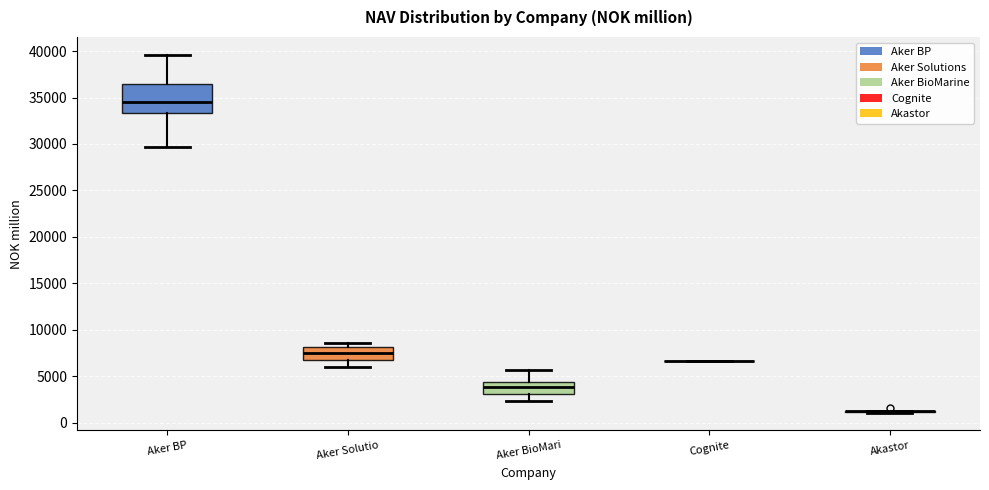

Which box is the tallest, from its lower edge to its upper edge?

Aker BP